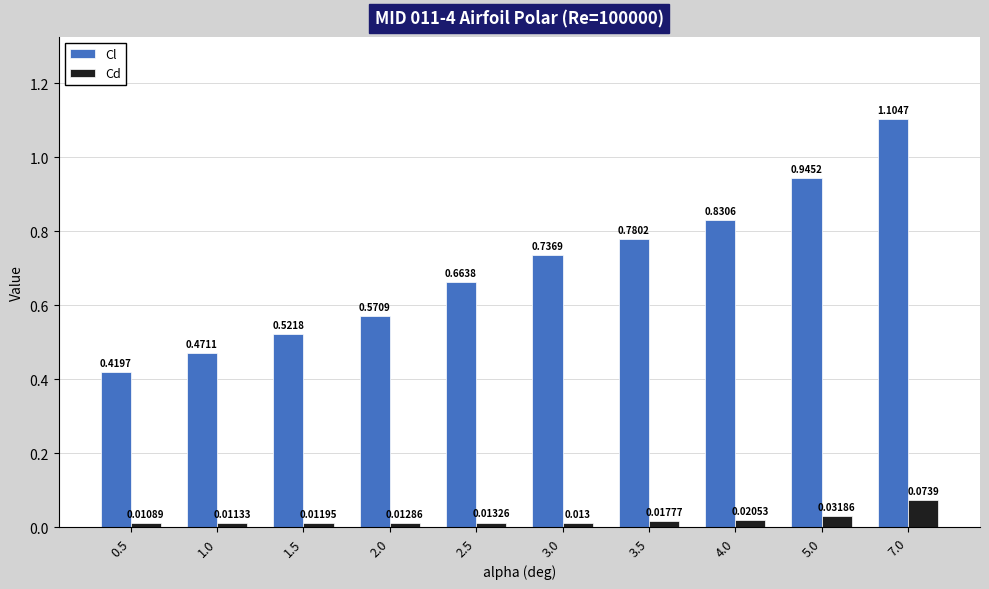

Is the value of Cl at 7.0 greater than the value of Cd at 2.5?

Yes